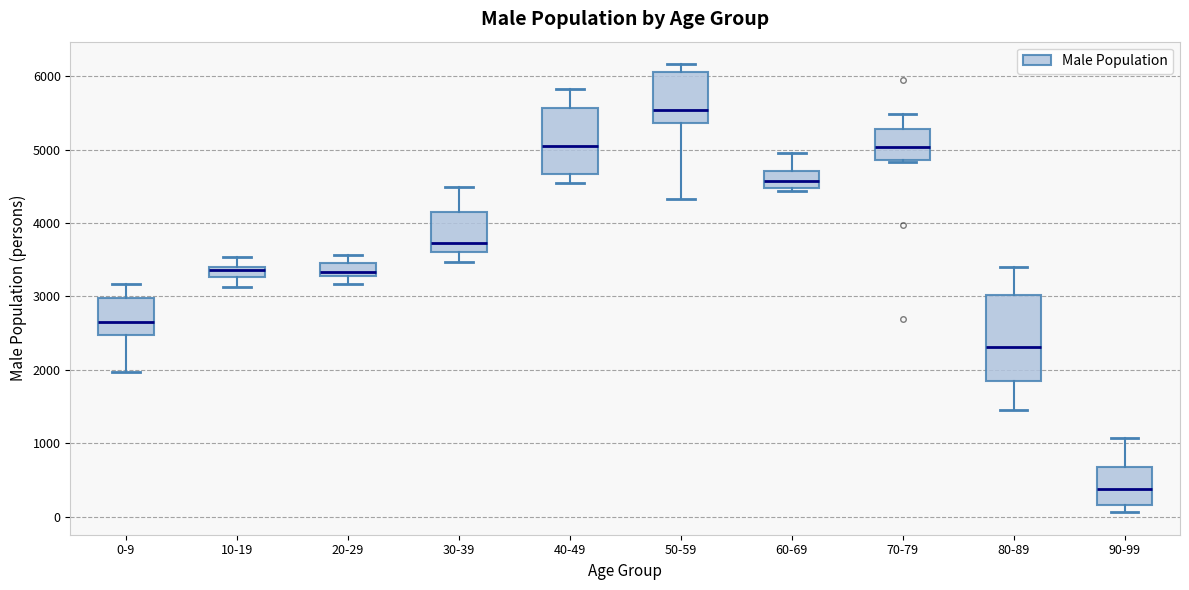

Which box is the tallest, from its lower edge to its upper edge?

80-89